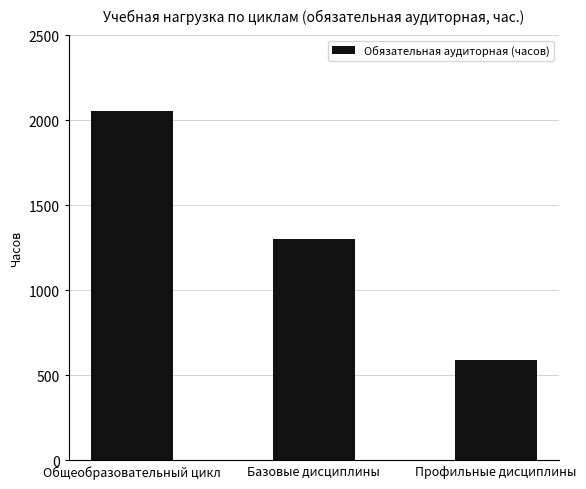

What is the change in value from Общеобразовательный цикл to Профильные дисциплины?

-1464